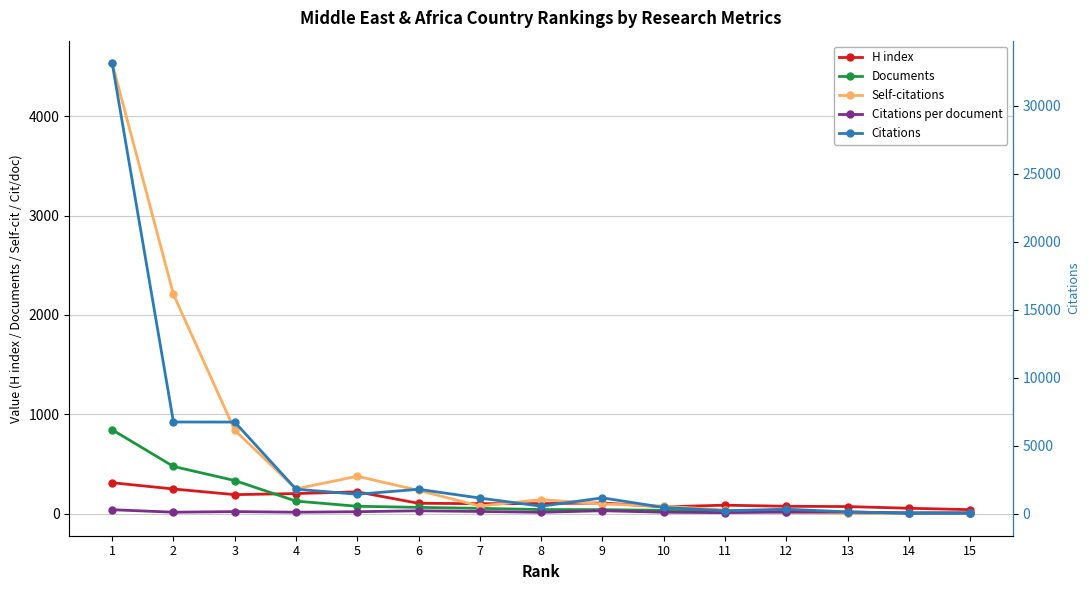

What is the average value of the Citations series?

3710.2